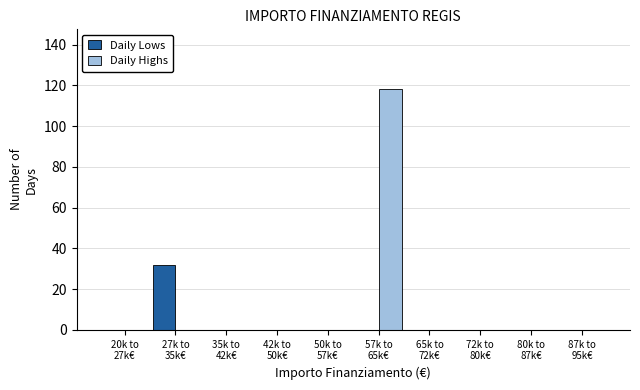

What is the greatest value displayed?

118